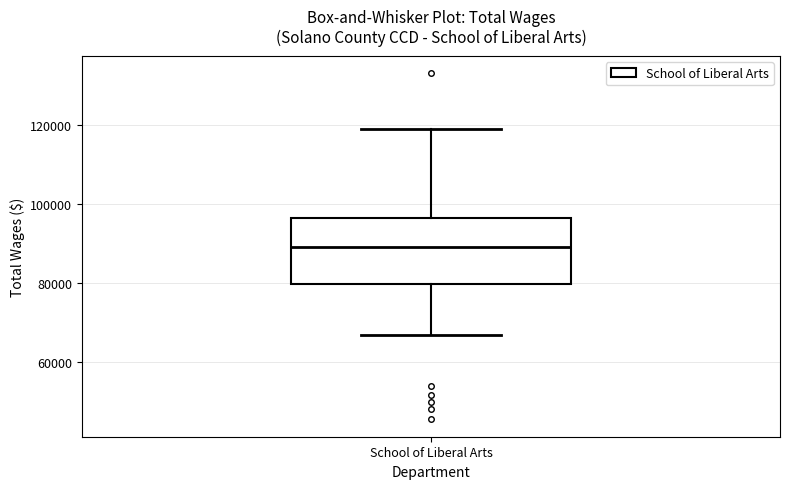

Where does the lower whisker of the box for School of Liberal Arts end on the y-axis? The values are not printed on the chart, so give them approximately, as read against the axis.

66000